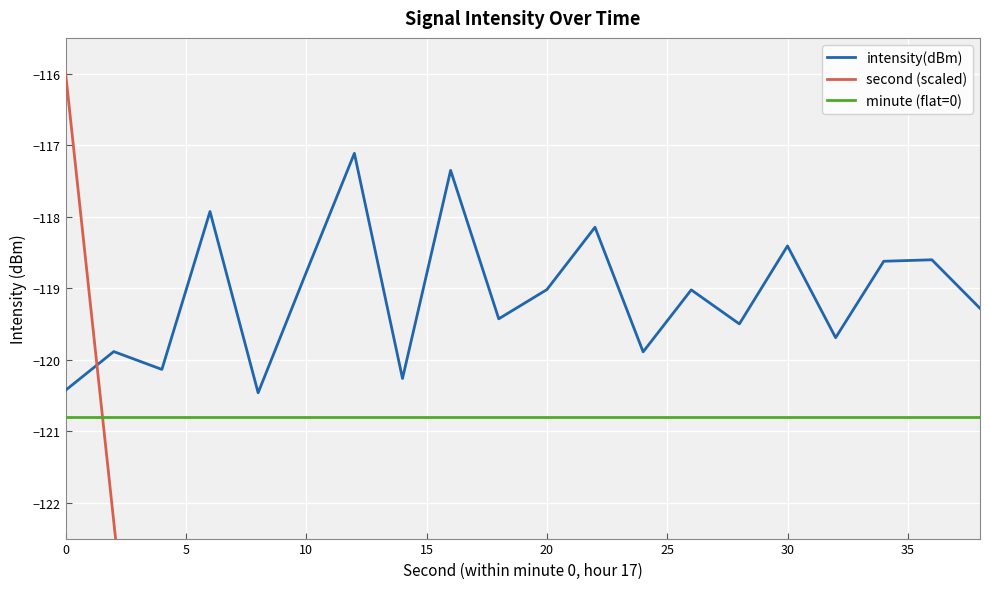

What is the highest value of the minute (flat=0) series?

-120.8